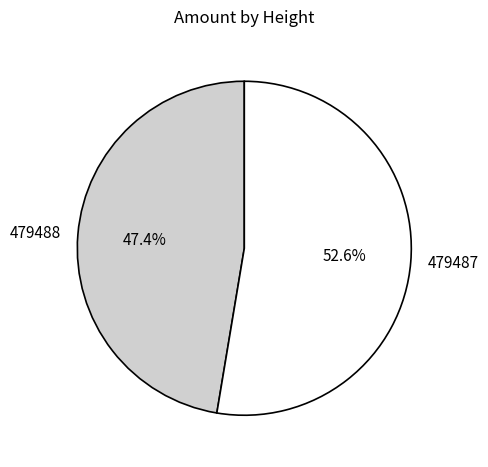

What is the largest slice in the pie chart?

479487